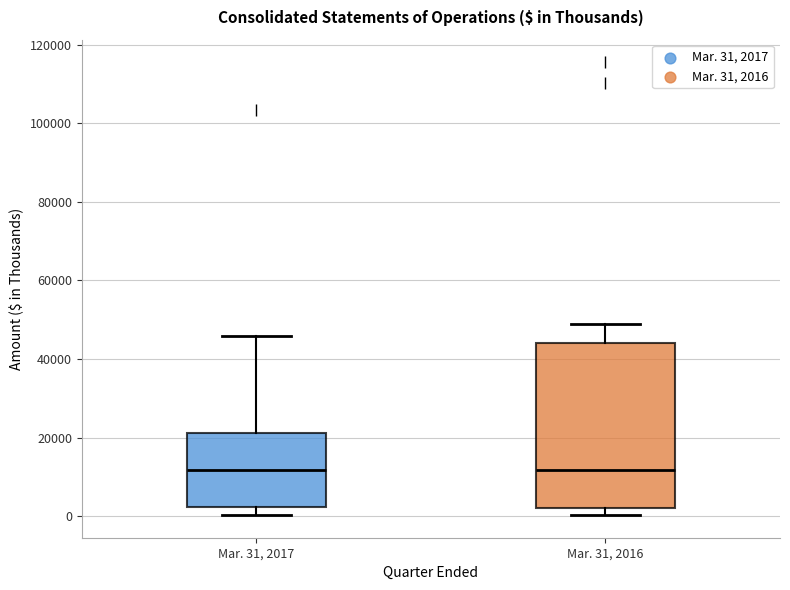

Reading left to right, read every box against the y-axis: the position of its median line, the range the box covers, and the ends of its whiskers. The values are not printed on the chart, so give them approximately, as read against the axis.

Mar. 31, 2017: median 12000, box 2000 to 22000, whiskers 0 to 46000
Mar. 31, 2016: median 12000, box 2000 to 44000, whiskers 0 to 48000